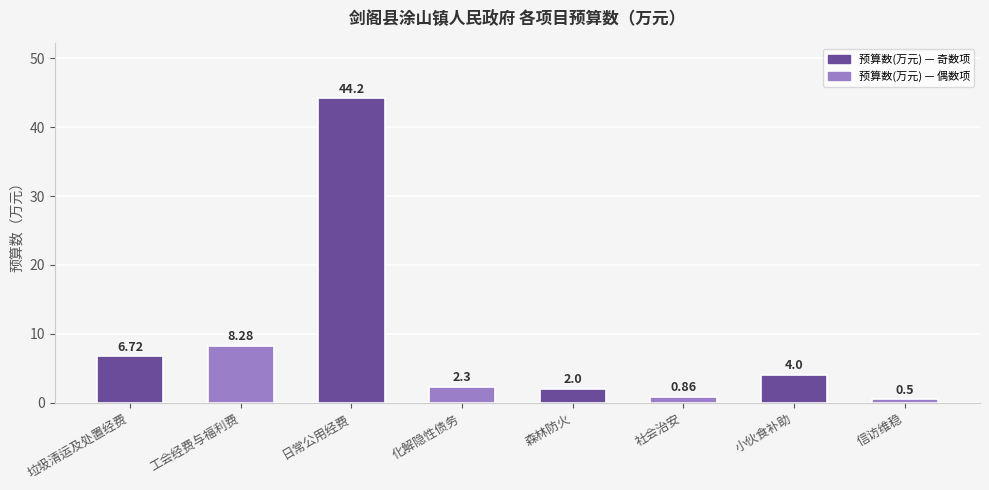

What is the label of the 5th bar from the left?

森林防火